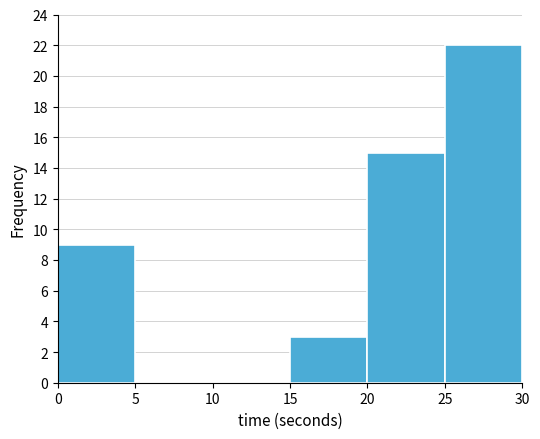

Over which range of the x-axis is the bar tallest?

25 to 30